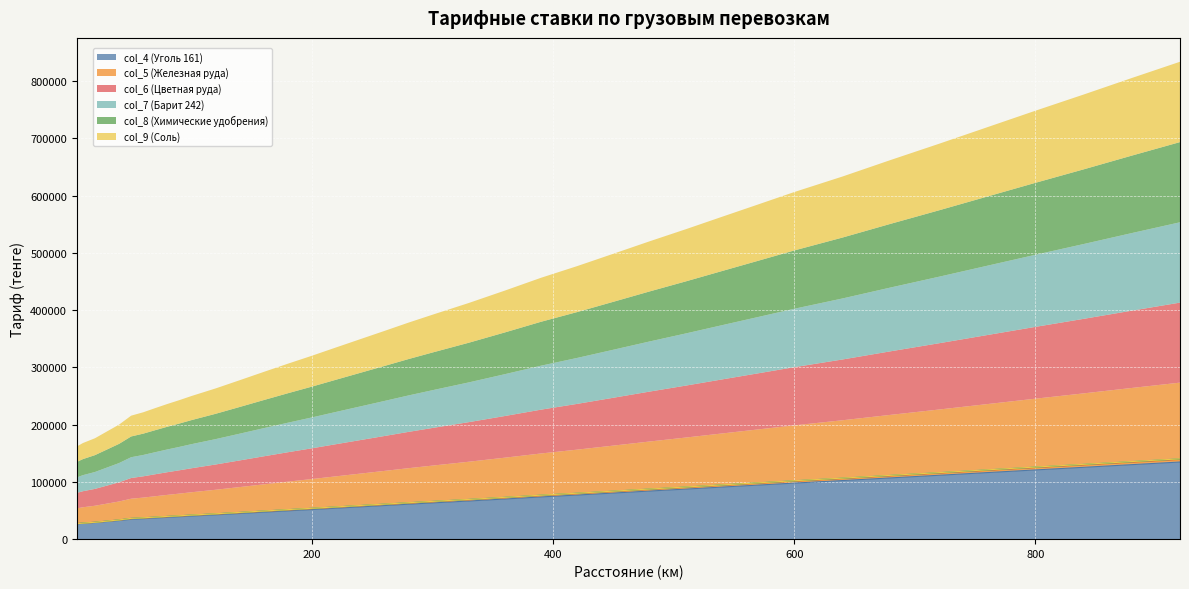

At which category is the sum across all series the highest?

920